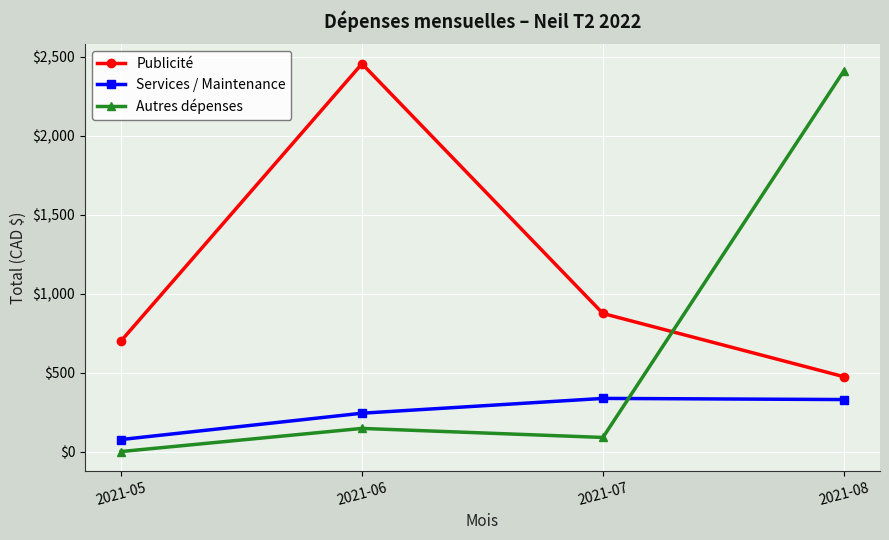

What is the value of the Autres dépenses point at the 2nd from the left?

146.4